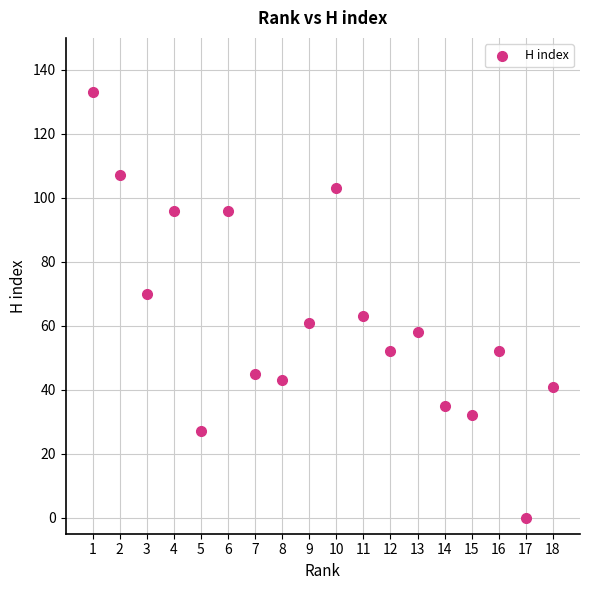

What is the range of Y values (max minus min)?

133